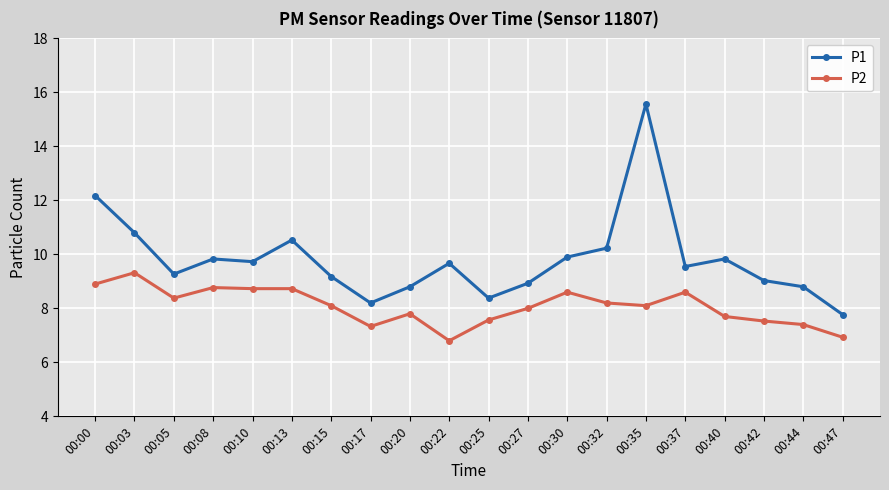

What is the difference between the highest and lowest values at 00:13?

1.8